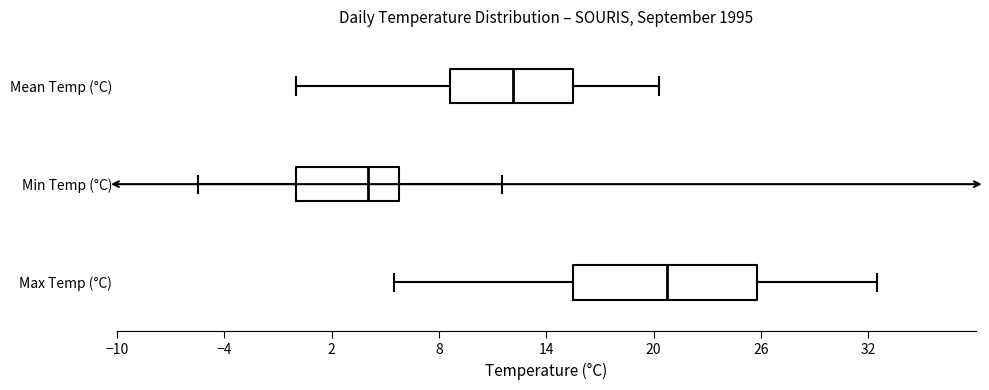

Reading bottom to top, read every box against the x-axis: the position of its median line, the range the box covers, and the ends of its whiskers. The values are not printed on the chart, so give them approximately, as read against the axis.

Max Temp (°C): median 21, box 16 to 26, whiskers 6 to 33
Min Temp (°C): median 4, box 0 to 6, whiskers -5 to 12
Mean Temp (°C): median 12, box 9 to 16, whiskers 0 to 20